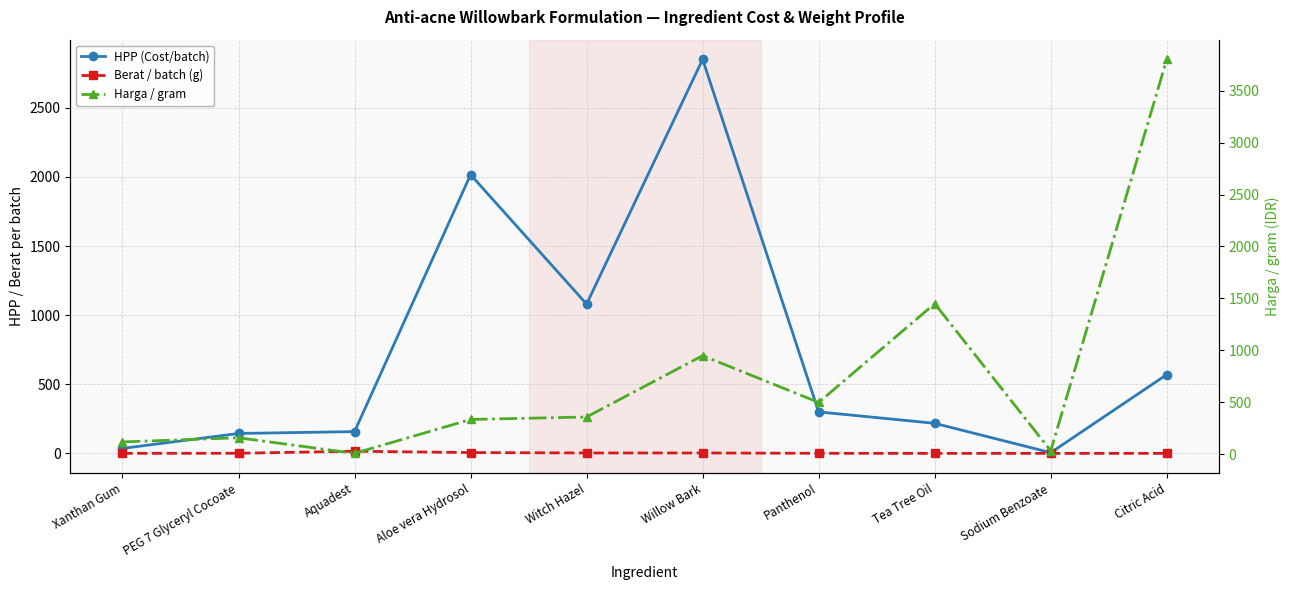

True or false: Berat / batch (g) has more than 1 points higher than both neighbors.

False